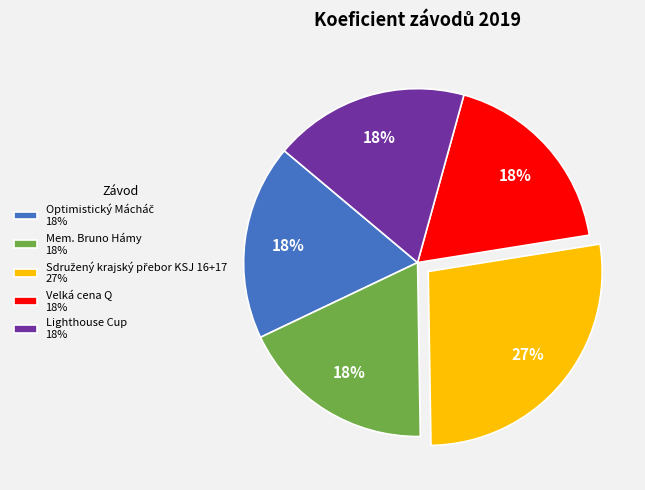

Is there a majority slice in this chart?

No